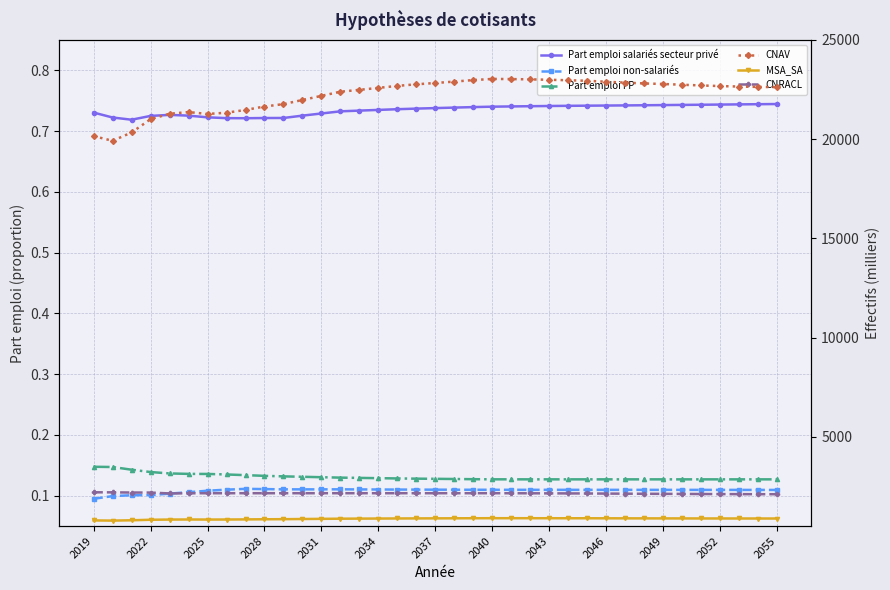

What is the difference between the highest and lowest values at 16?

22687.4